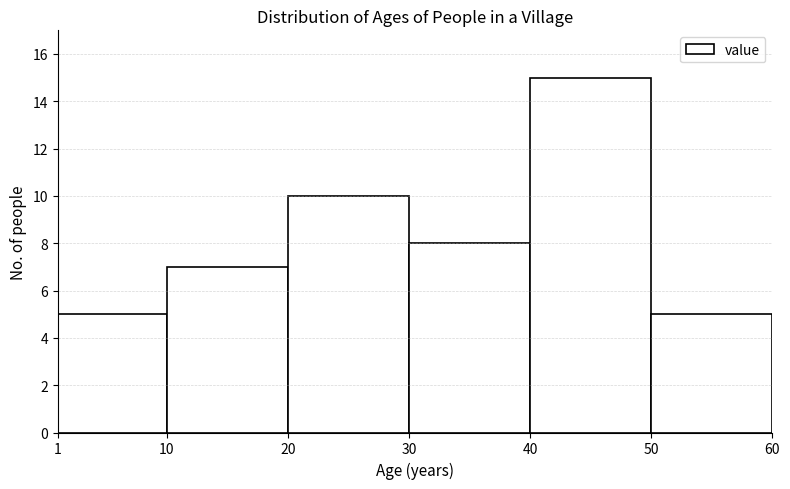

Reading left to right, transcribe this chart: for each bar, give the range it covers on the x-axis and its height. The values are not printed on the chart, so give them approximately, as read against the axis.

1 to 10: 5
10 to 20: 7
20 to 30: 10
30 to 40: 8
40 to 50: 15
50 to 60: 5